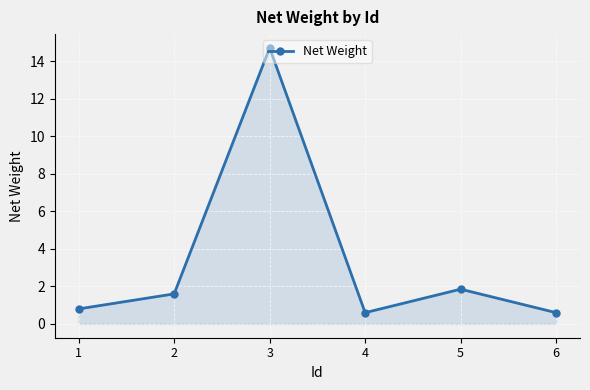

How many distinct data groups are displayed?

1